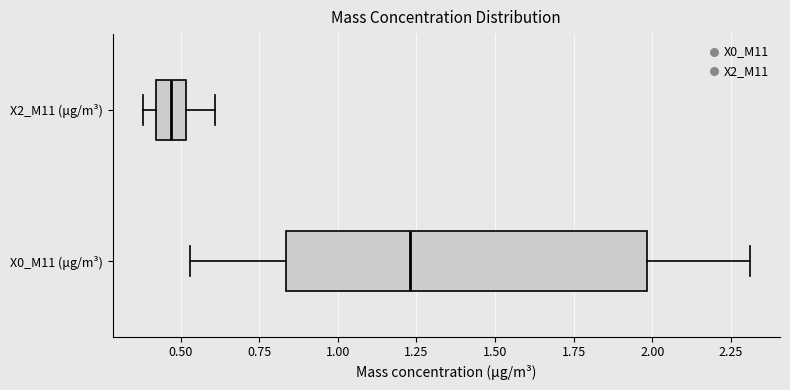

Which box is the widest, from its left edge to its right edge?

X0_M11 (μg/m³)